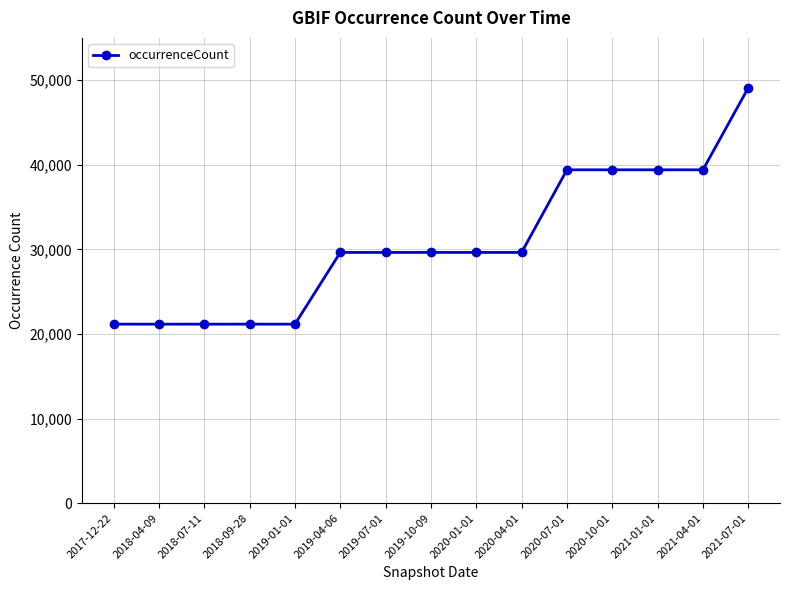

Is it true that the value at 2020-07-01 is 25237?

False